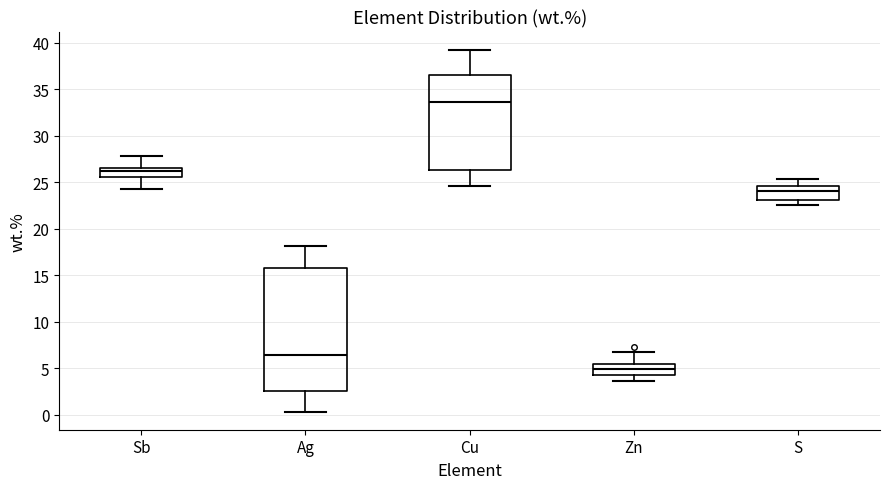

Which box's median line is the highest?

Cu